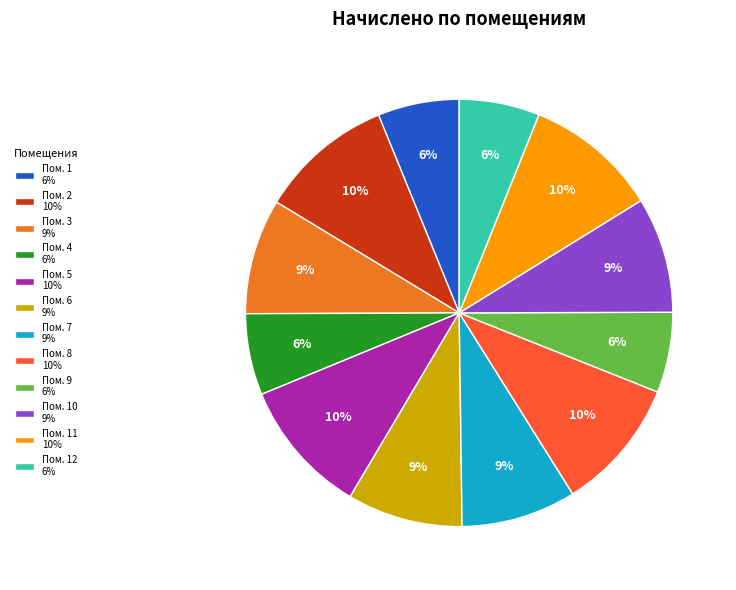

How many slices are in this pie chart?

12